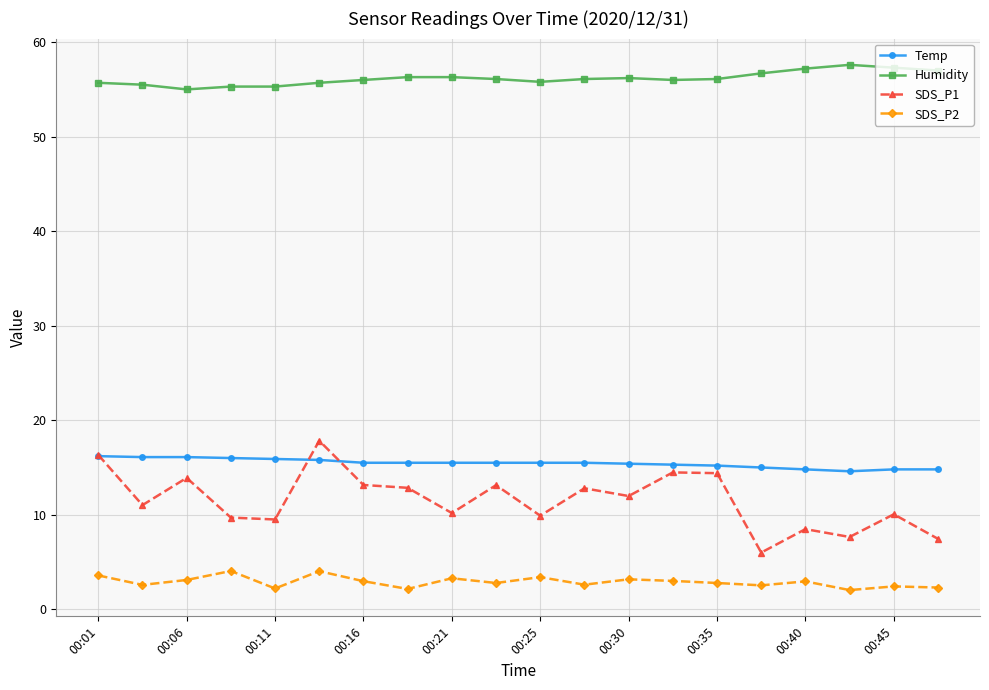

How many categories are shown in the chart?

20